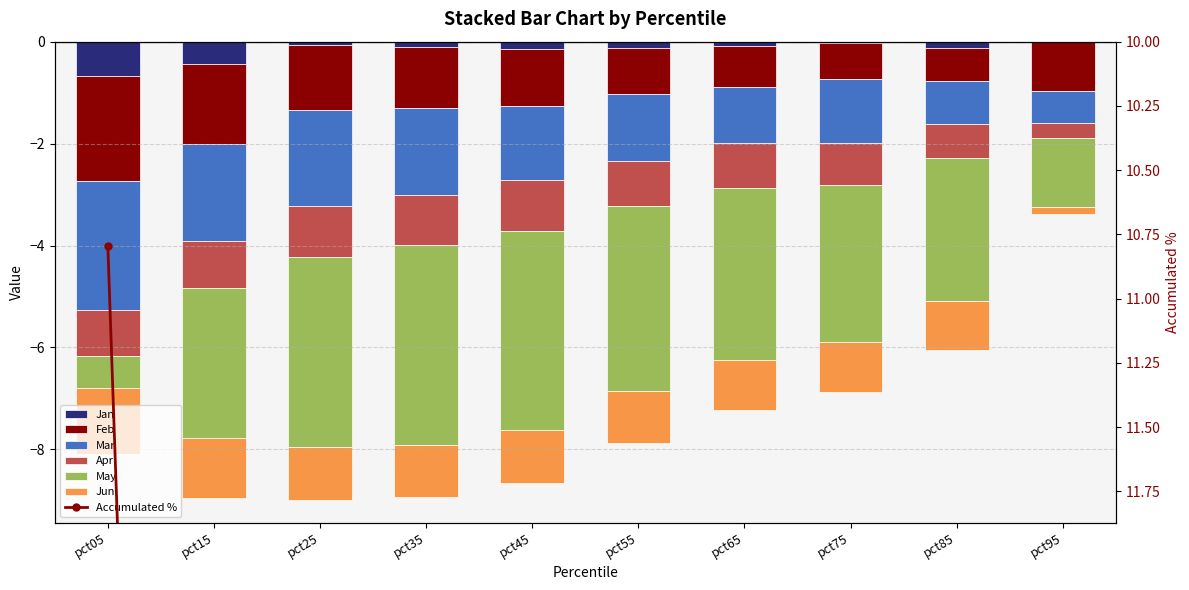

Which label corresponds to the smallest value in the chart?

pct35